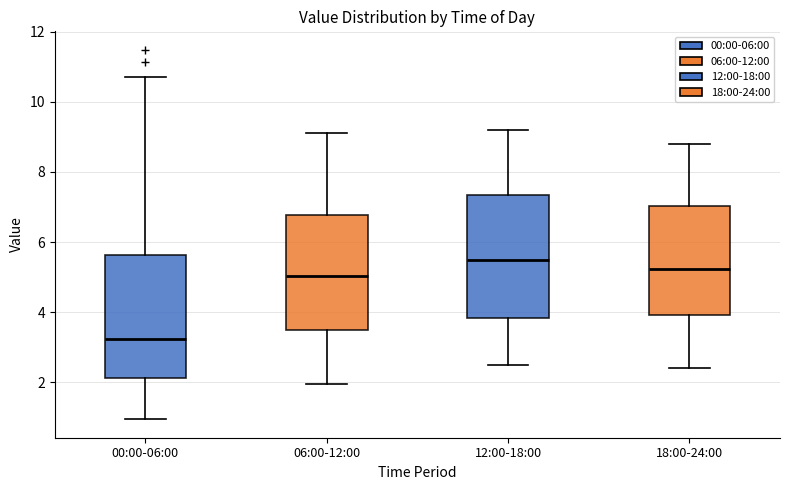

Reading left to right, read every box against the y-axis: the position of its median line, the range the box covers, and the ends of its whiskers. The values are not printed on the chart, so give them approximately, as read against the axis.

00:00-06:00: median 3.2, box 2.2 to 5.6, whiskers 1.0 to 10.8
06:00-12:00: median 5.0, box 3.4 to 6.8, whiskers 2.0 to 9.2
12:00-18:00: median 5.4, box 3.8 to 7.4, whiskers 2.6 to 9.2
18:00-24:00: median 5.2, box 4.0 to 7.0, whiskers 2.4 to 8.8